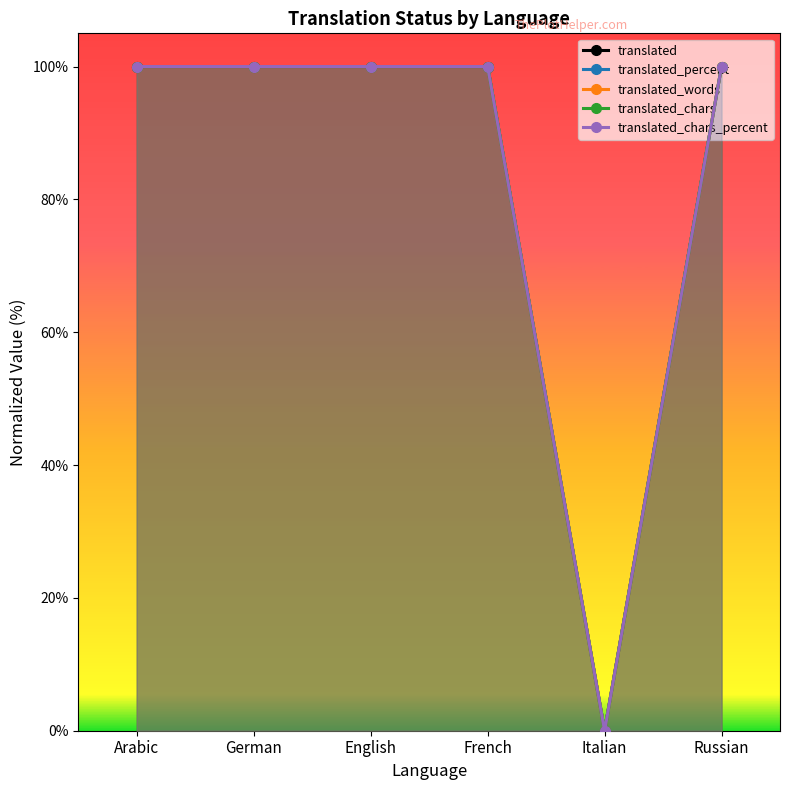

Reading left to right, extract all data points from this chart.

translated: 100	100	100	100	0	100
translated_percent: 100	100	100	100	0	100
translated_words: 100	100	100	100	0	100
translated_chars: 100	100	100	100	0	100
translated_chars_percent: 100	100	100	100	0	100